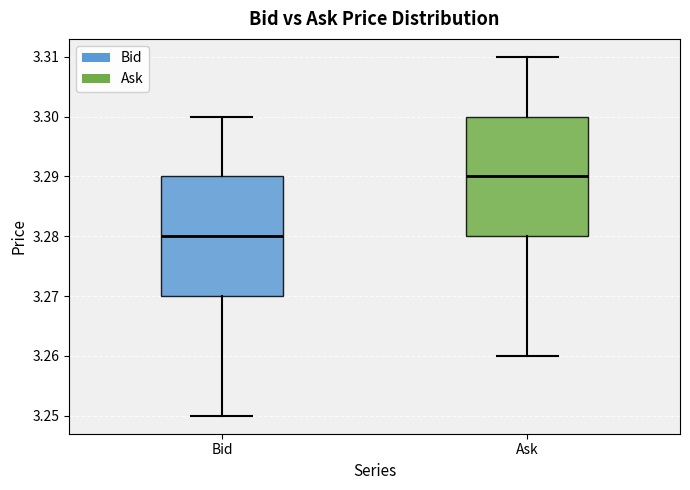

Reading left to right, read every box against the y-axis: the position of its median line, the range the box covers, and the ends of its whiskers. The values are not printed on the chart, so give them approximately, as read against the axis.

Bid: median 3.28, box 3.27 to 3.29, whiskers 3.25 to 3.30
Ask: median 3.29, box 3.28 to 3.30, whiskers 3.26 to 3.31